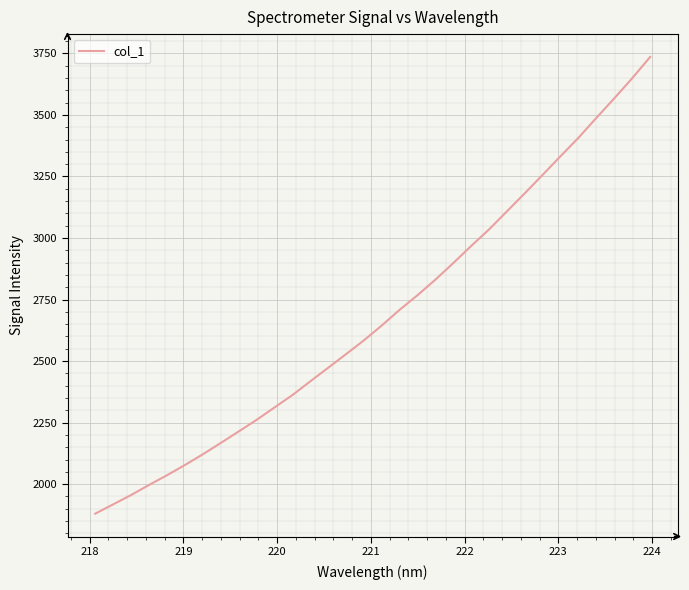

What is the minimum value shown in the chart?

1880.3